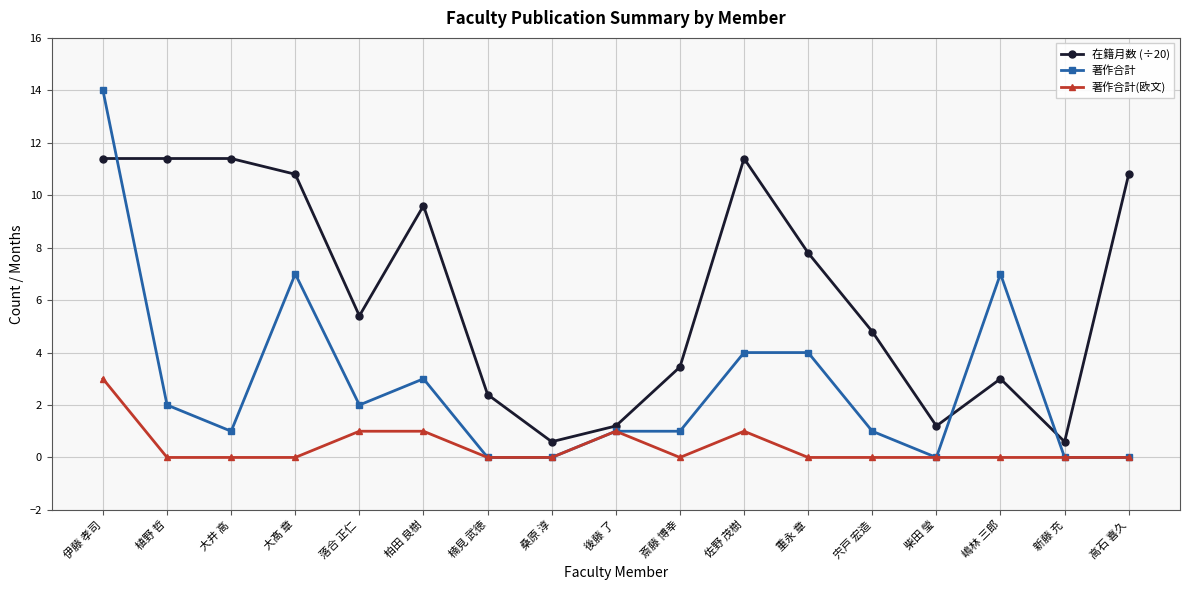

What is the value of the 著作合計(欧文) point at the 1st from the left?

3.0